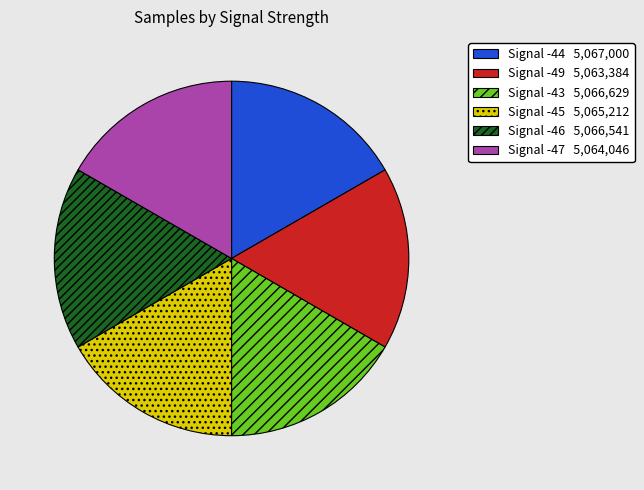

Is there a majority slice in this chart?

No